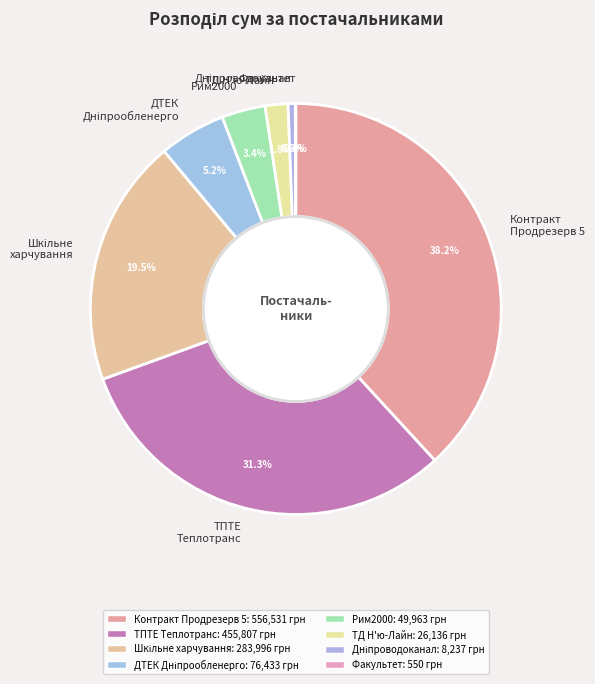

Is ТПТЕ Теплотранс the majority of the pie?

No